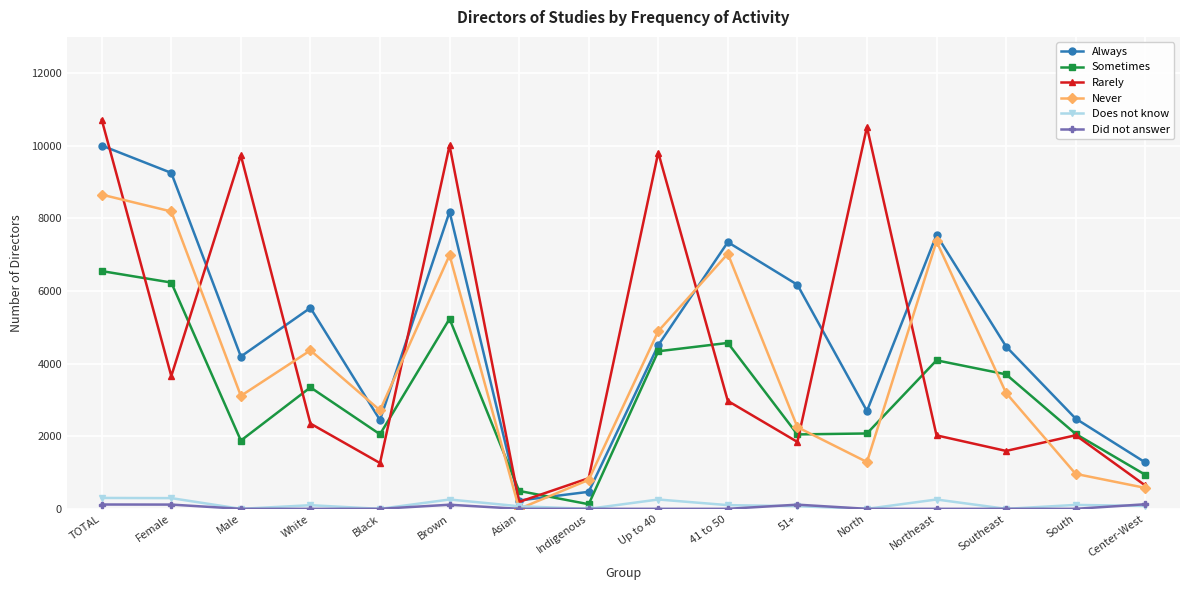

True or false: Always has more than 0 interior local peaks.

True